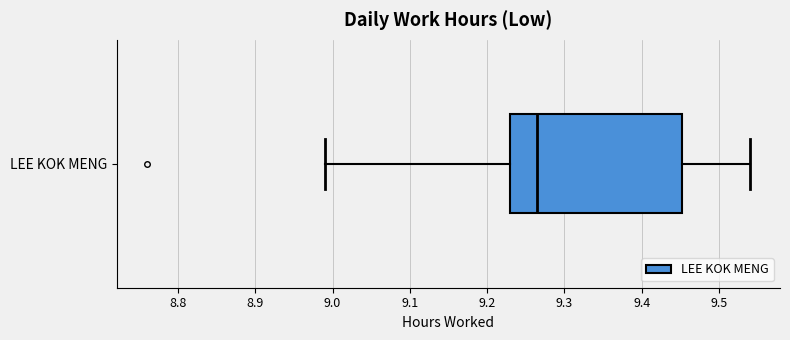

Read this box plot against the x-axis: the position of the median line, the range covered by the box, and the ends of both whiskers. The values are not printed on the chart, so give them approximately, as read against the axis.

median 9.27, box 9.23 to 9.45, whiskers 8.99 to 9.54